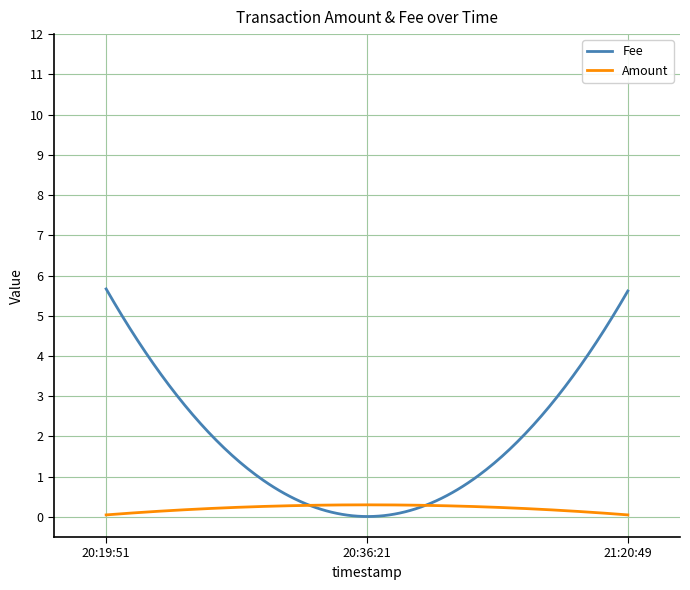

Which series has the widest spread of values?

Fee